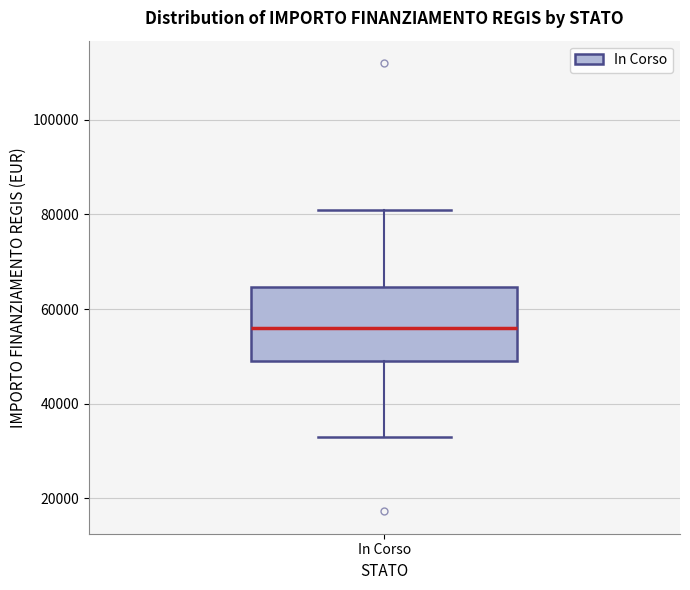

Transcribe this box plot: give where the median line is, the range the box spans, and where the two whiskers end, as read against the y-axis. The values are not printed on the chart, so give them approximately, as read against the axis.

median 56000, box 50000 to 64000, whiskers 32000 to 80000